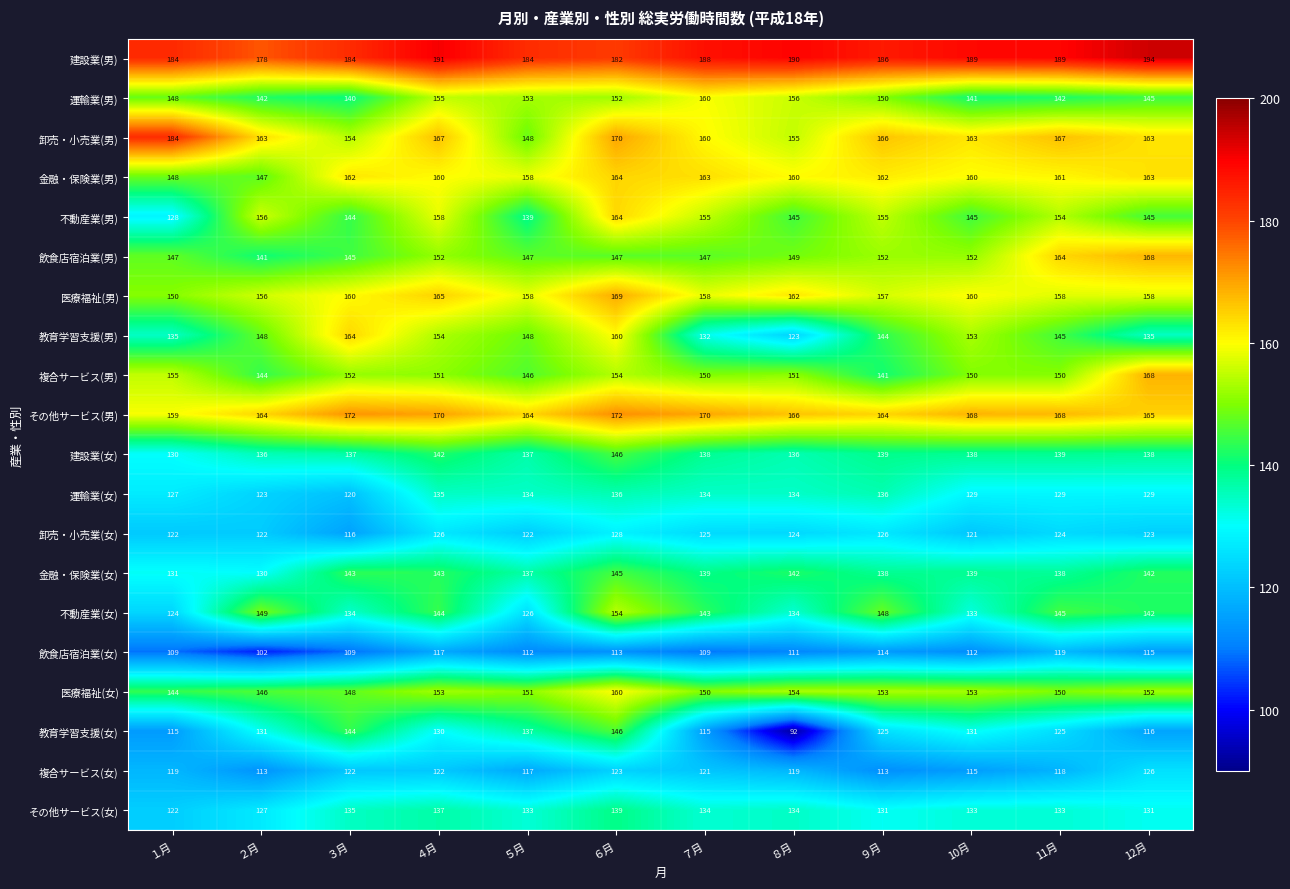

Which series has the largest total across all categories?

建設業(男)